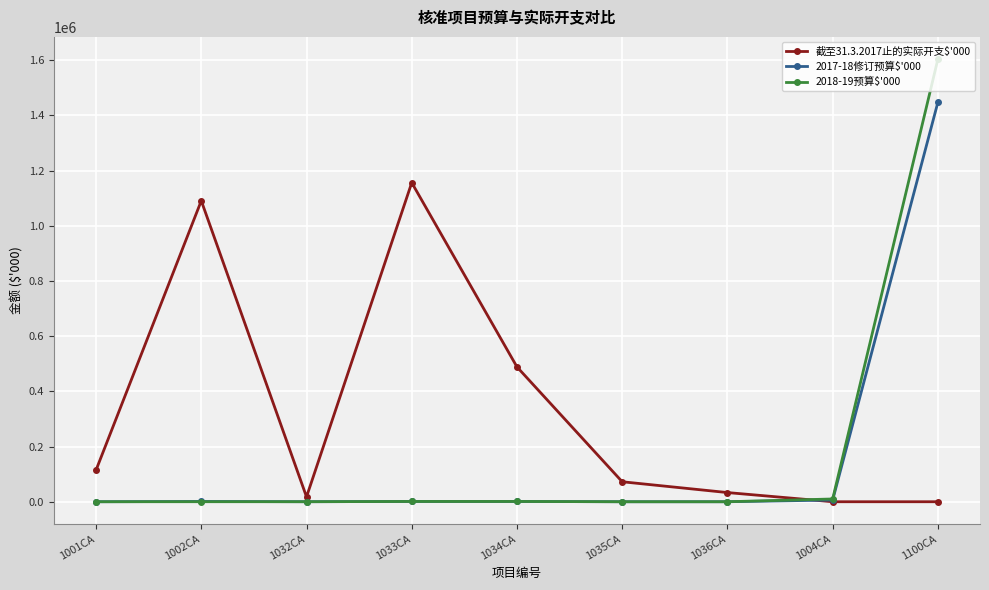

How many values in the 2018-19预算$'000 series are below 100?

3